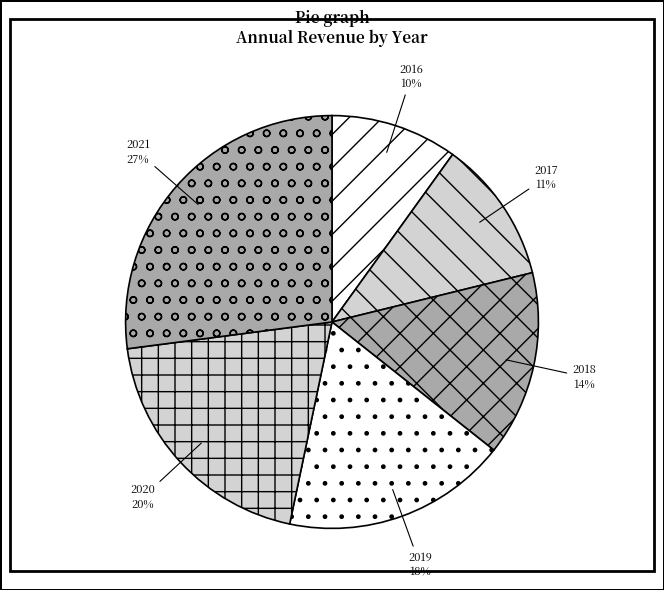

True or false: 2019 accounts for 32% of the total.

False